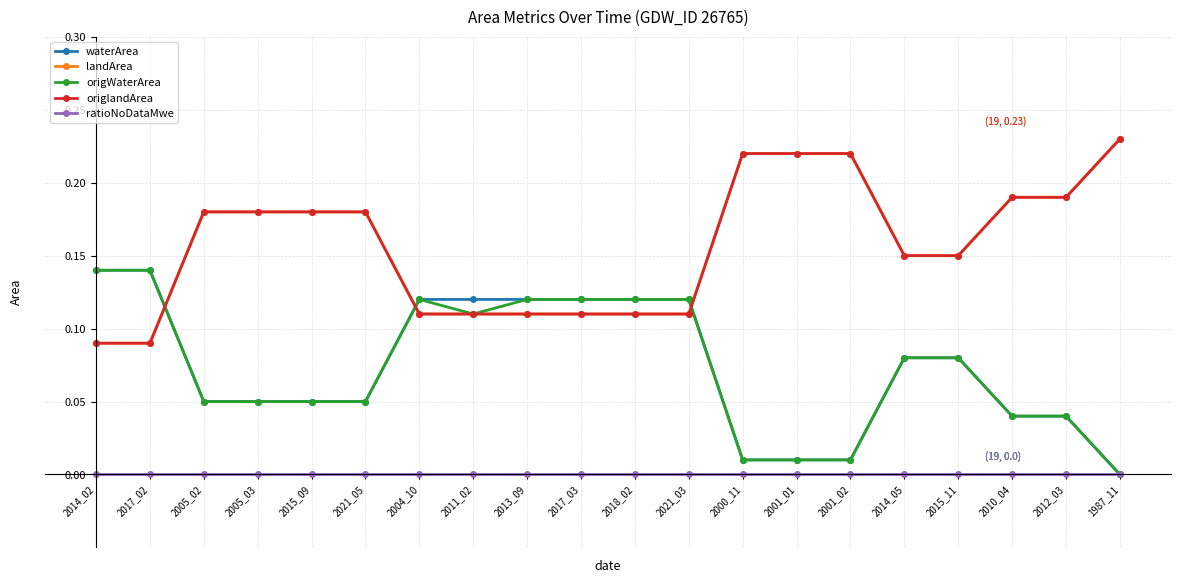

How many lines are shown in the chart?

5